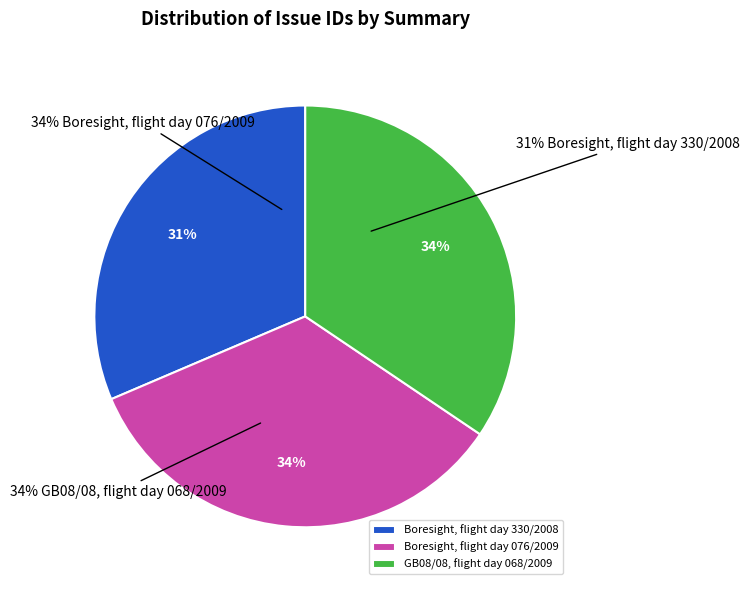

What is the change in value from Boresight, flight day 330/2008 to Boresight, flight day 076/2009?

+18